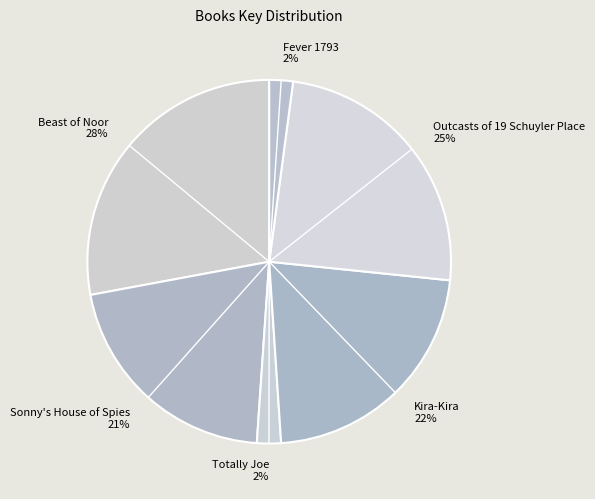

How many slices are in this pie chart?

6